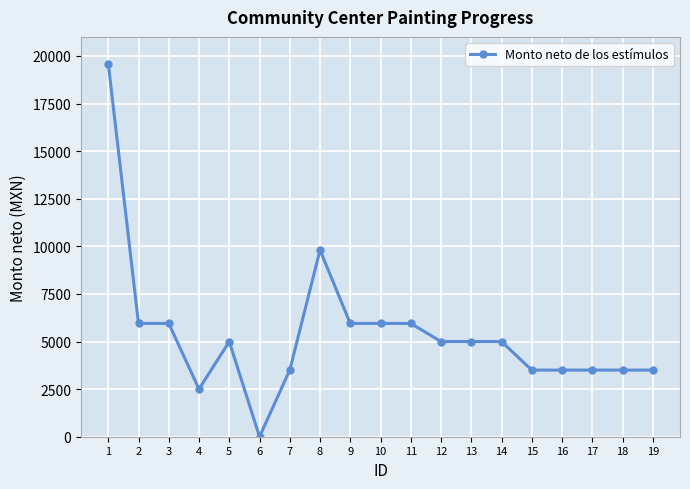

The chart shows a value of 3500 at 15. True or false?

True